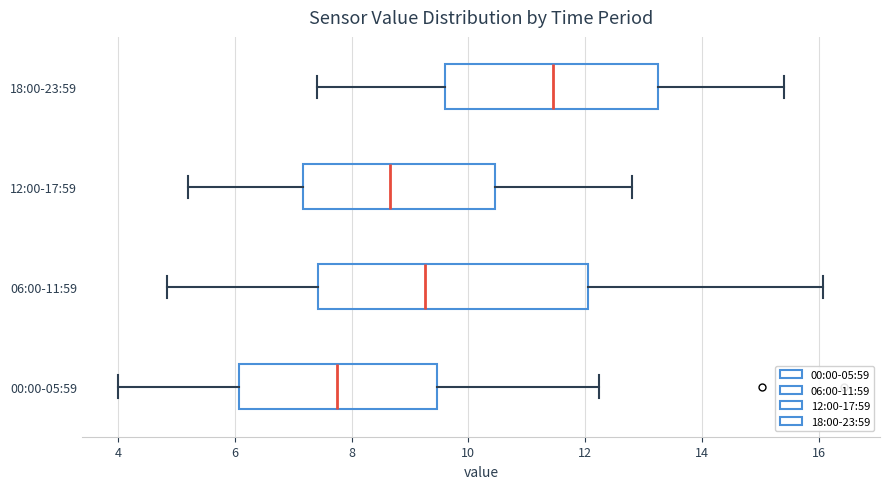

Reading bottom to top, read every box against the x-axis: the position of its median line, the range the box covers, and the ends of its whiskers. The values are not printed on the chart, so give them approximately, as read against the axis.

00:00-05:59: median 7.8, box 6.0 to 9.4, whiskers 4.0 to 12.2
06:00-11:59: median 9.2, box 7.4 to 12.0, whiskers 4.8 to 16.0
12:00-17:59: median 8.6, box 7.2 to 10.4, whiskers 5.2 to 12.8
18:00-23:59: median 11.4, box 9.6 to 13.2, whiskers 7.4 to 15.4